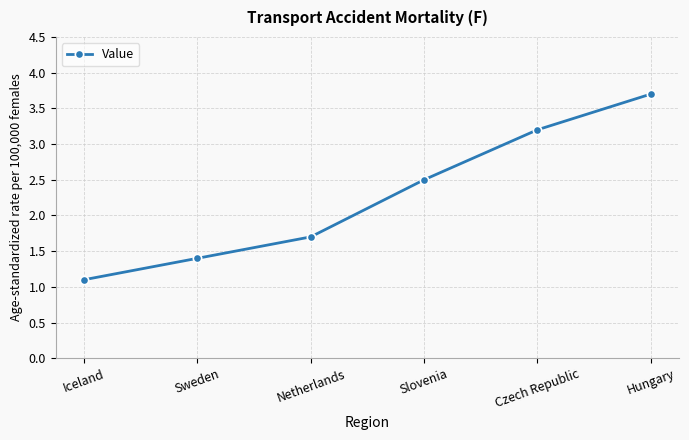

How many lines are shown in the chart?

1